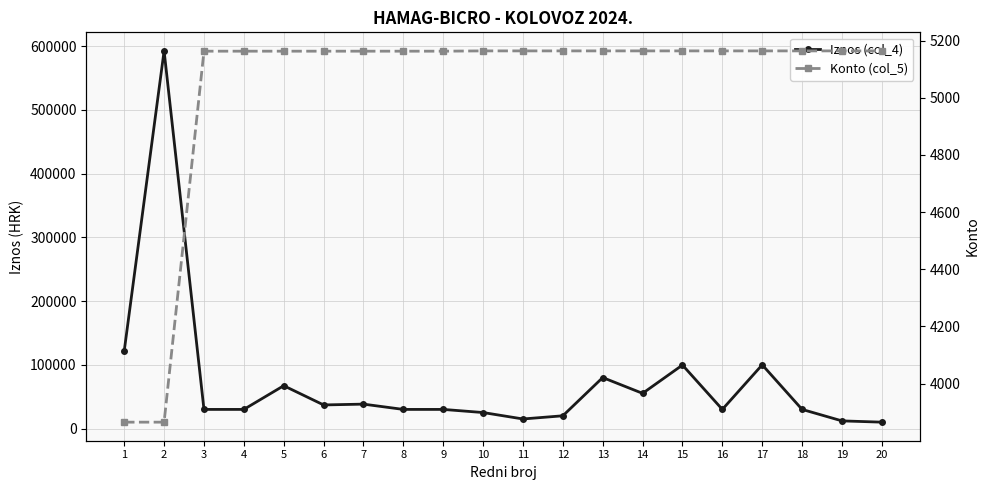

What is the value of the Konto (col_5) point at the 5th from the left?

5163.0